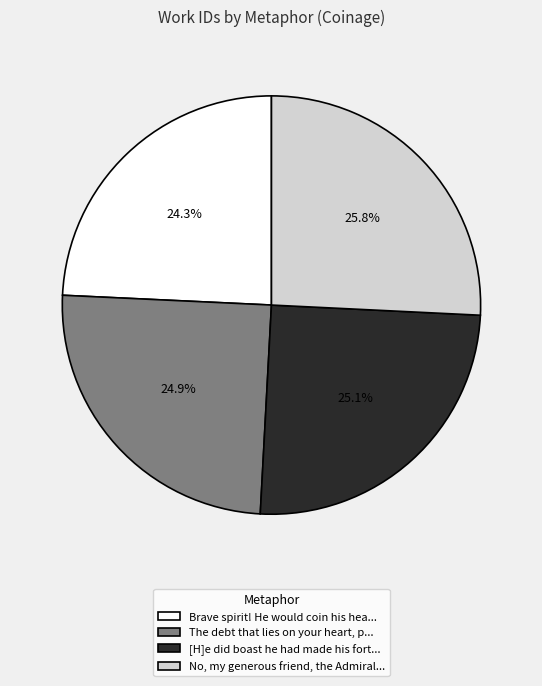

Rank the categories by value from highest to lowest.

No, my generous friend, the Admiral..., [H]e did boast he had made his fort..., The debt that lies on your heart, p..., Brave spirit! He would coin his hea...